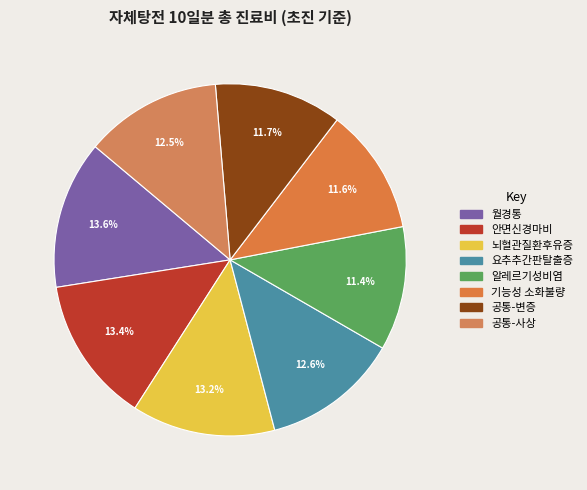

Does 공통-사상 represent more than half of the total?

No